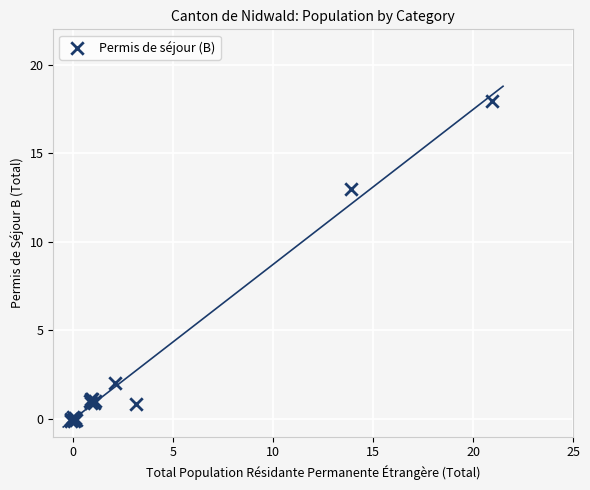

What Y value in the scatter plot is closest to 8?

13.0